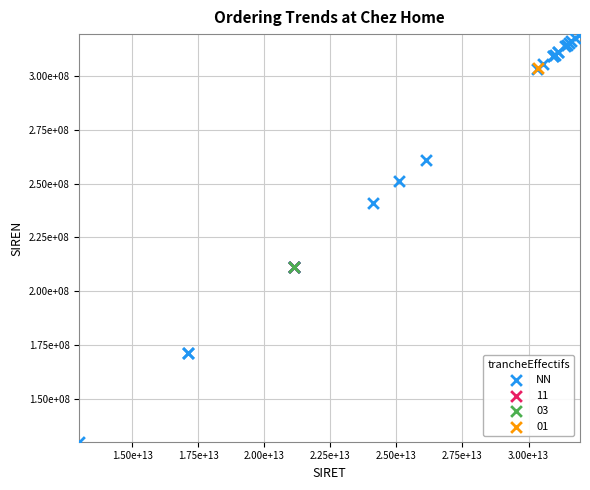

What are all the series names shown in the legend?

NN, 11, 03, 01